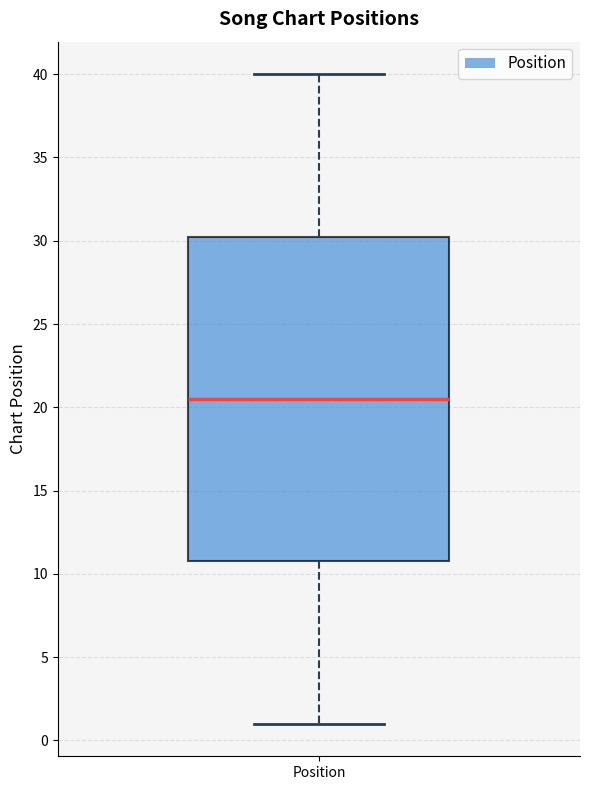

Read this box plot against the y-axis: the position of the median line, the range covered by the box, and the ends of both whiskers. The values are not printed on the chart, so give them approximately, as read against the axis.

median 20.5, box 11.0 to 30.5, whiskers 1.0 to 40.0